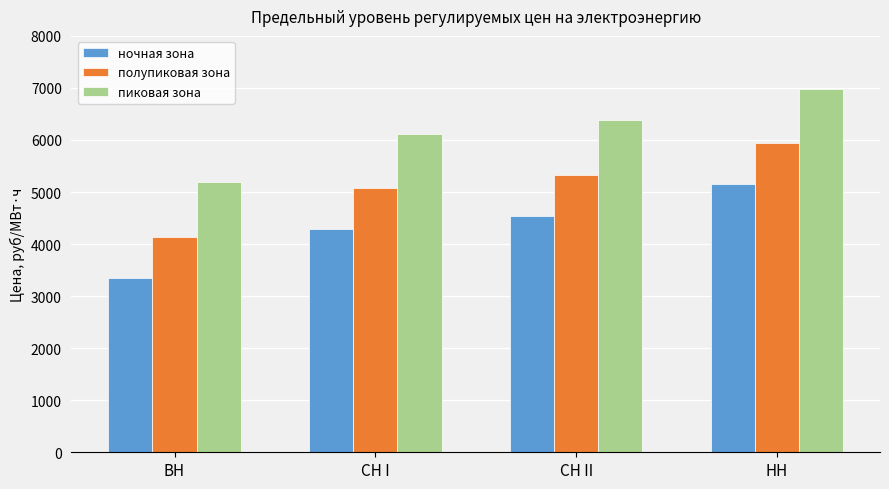

List the labels in order of полупиковая зона value, largest first.

НН, СН II, СН I, ВН